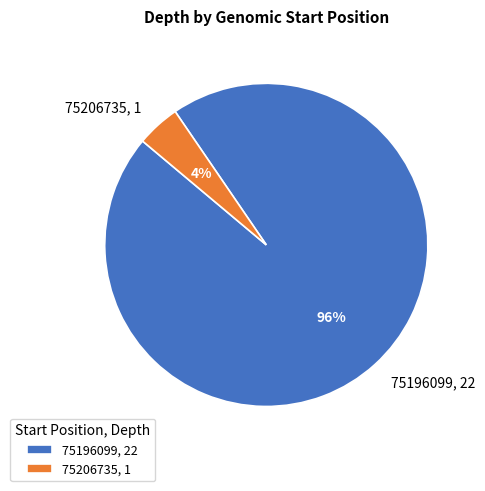

Is the sum of 75206735 and 75196099 greater than half?

Yes